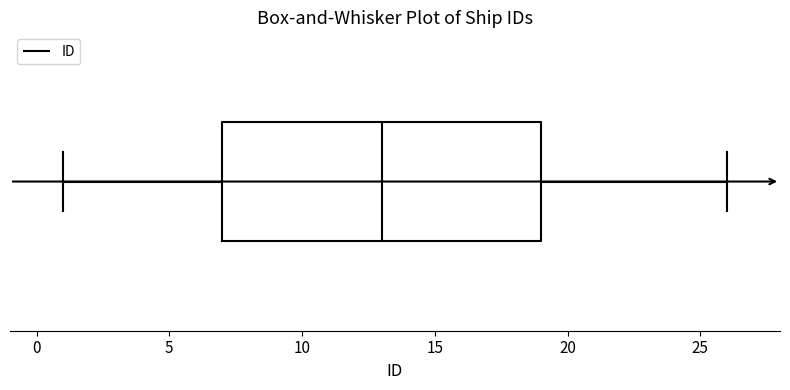

Where is the right edge of the box on the x-axis? The values are not printed on the chart, so give them approximately, as read against the axis.

19